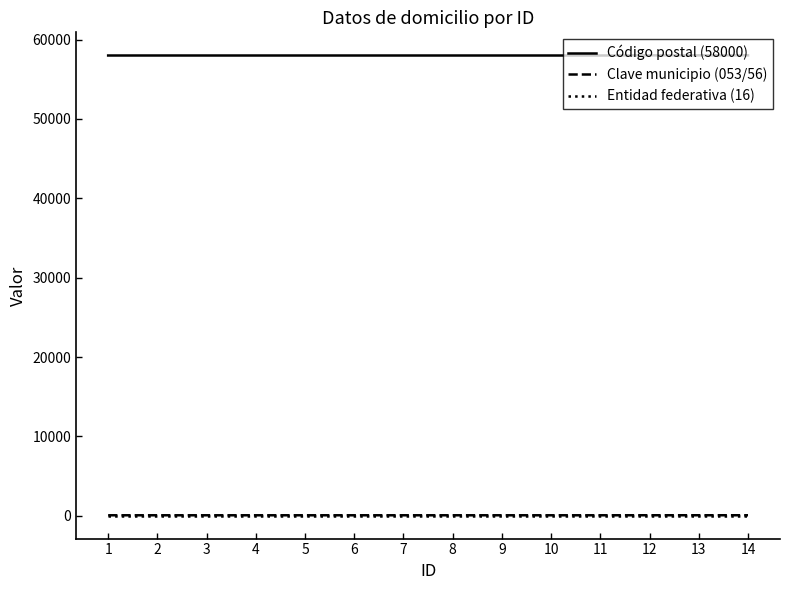

What are all the series names shown in the legend?

Código postal (58000), Clave municipio (053/56), Entidad federativa (16)